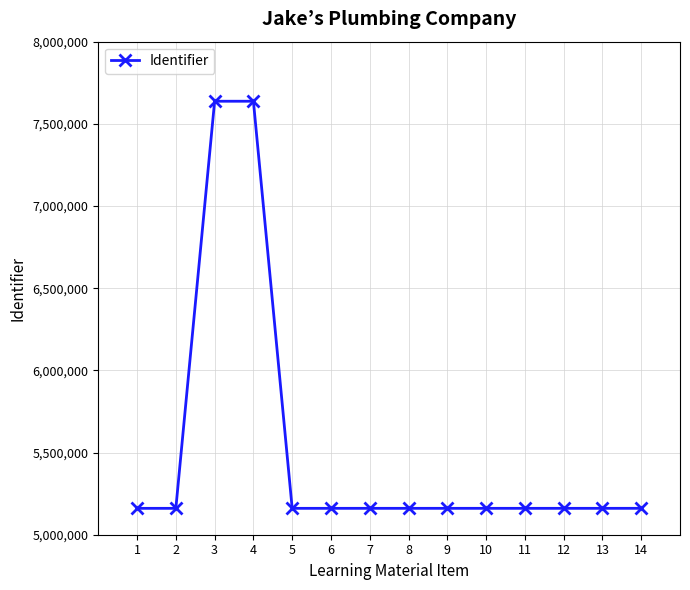

What is the sum of all values?

77201778